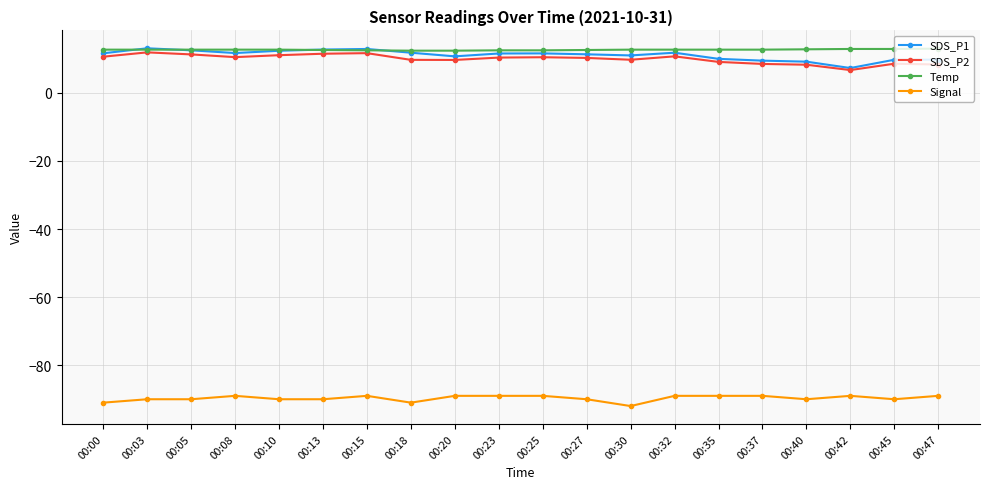

What is the difference between the highest and lowest values at 00:03?

103.1